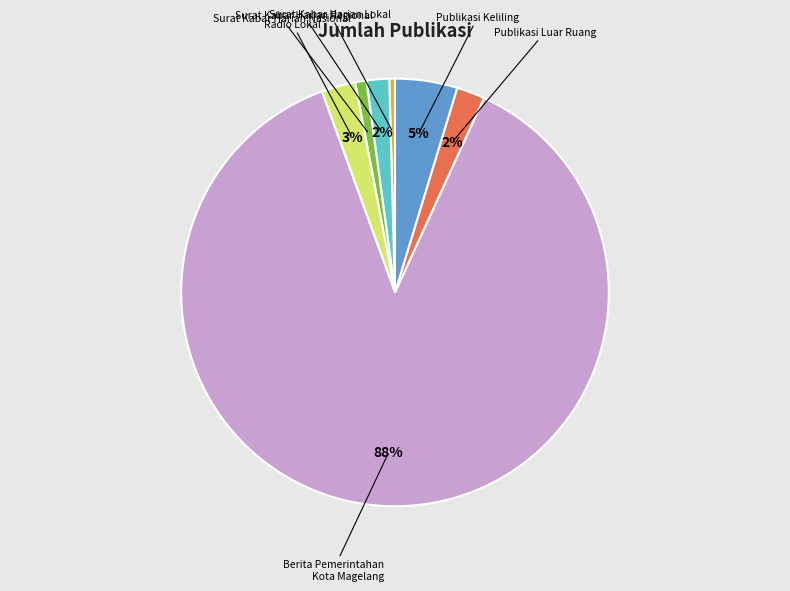

Does any single category account for the majority?

Yes